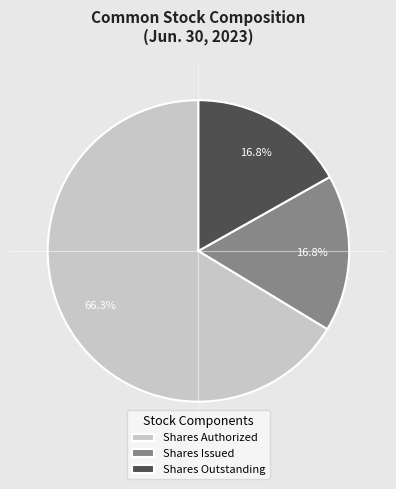

What is the majority slice?

Shares Authorized